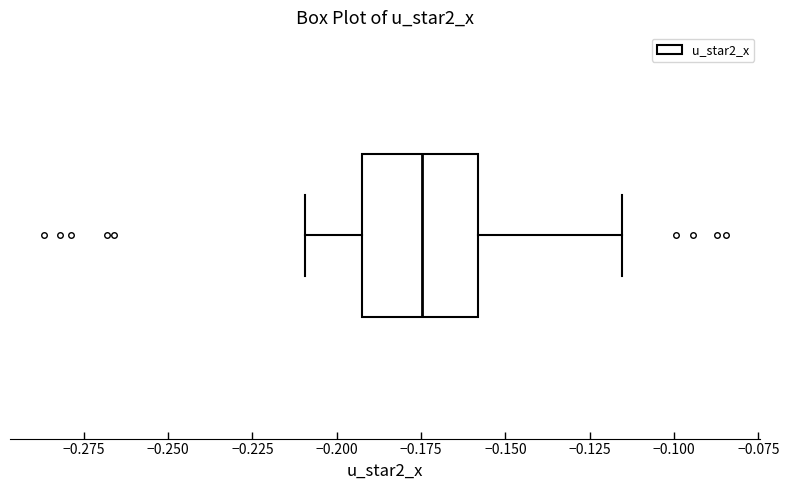

Transcribe this box plot: give where the median line is, the range the box spans, and where the two whiskers end, as read against the x-axis. The values are not printed on the chart, so give them approximately, as read against the axis.

median -0.175, box -0.195 to -0.160, whiskers -0.210 to -0.115